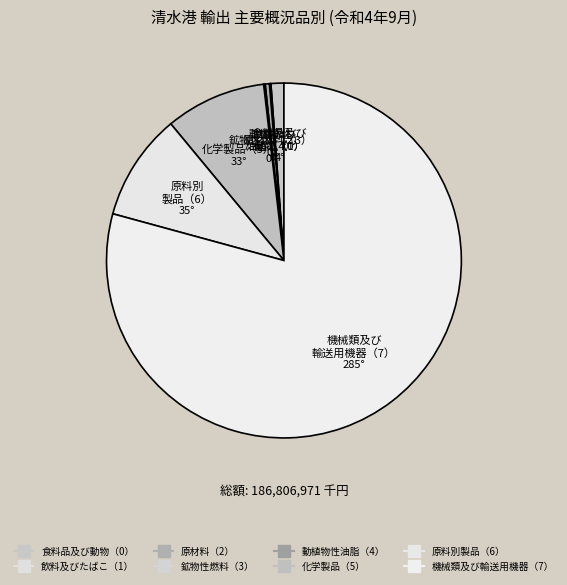

The 原料別製品（6） slice represents 10% of the pie. True or false?

True